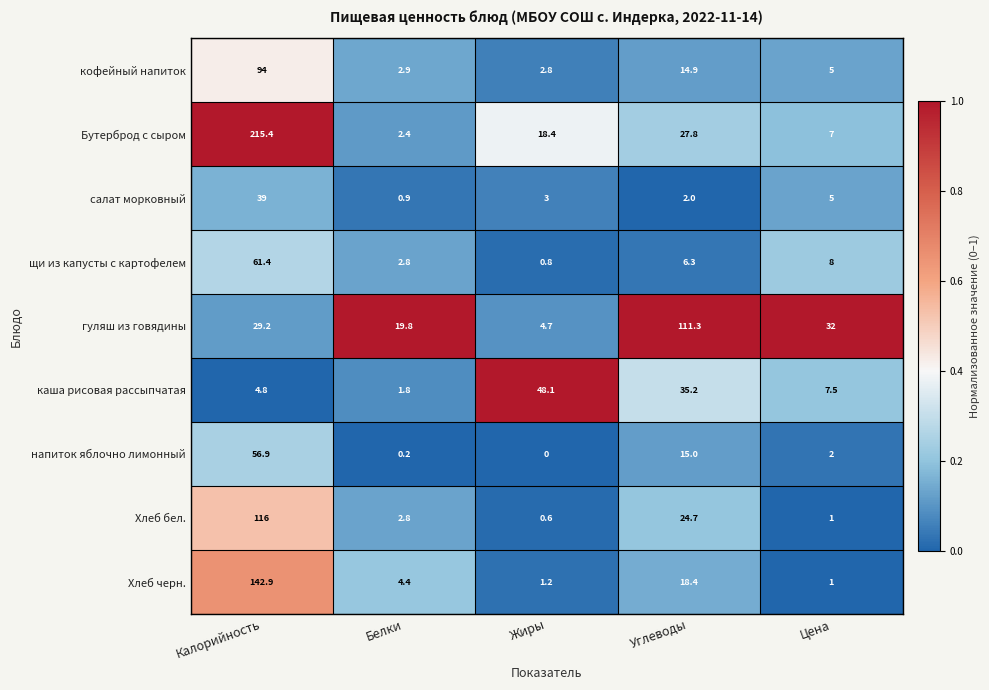

Which series has the largest total across all categories?

Бутерброд с сыром